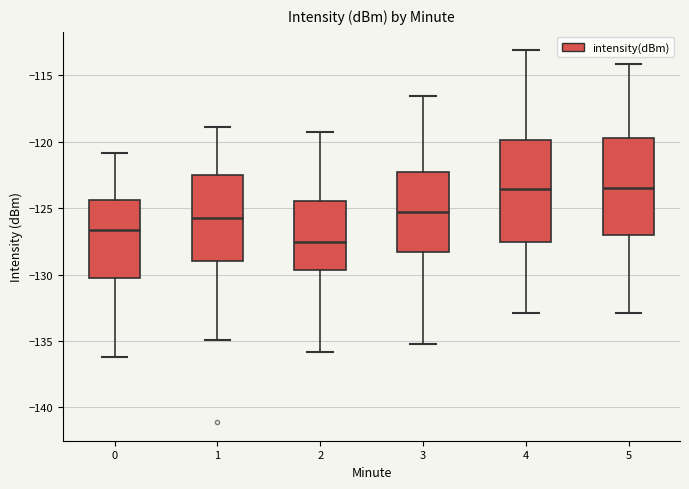

Where is the upper edge of the box at x = 3 on the y-axis? The values are not printed on the chart, so give them approximately, as read against the axis.

-122.5